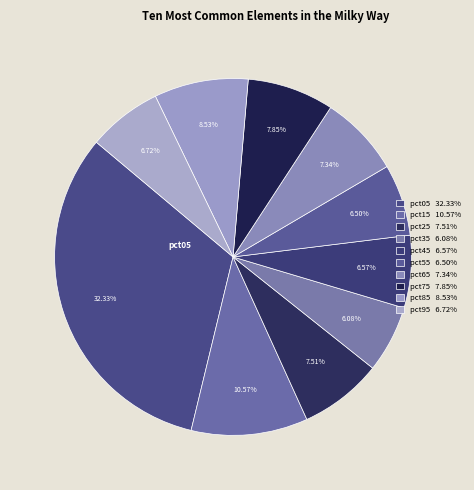

What percentage do pct75 and pct85 together represent?

16.4%